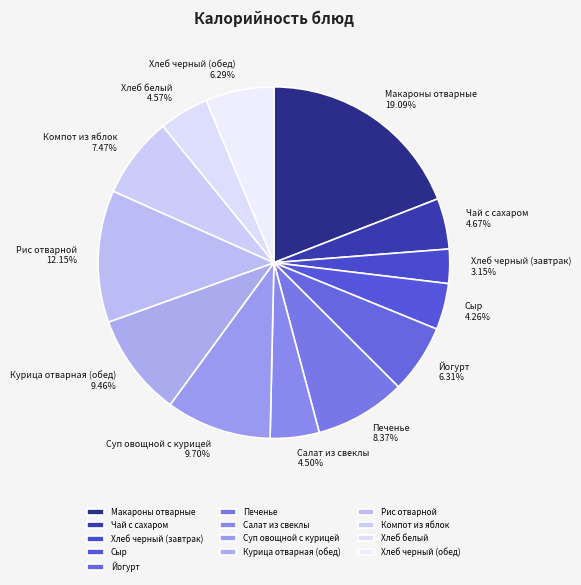

How many segments does this pie chart have?

13